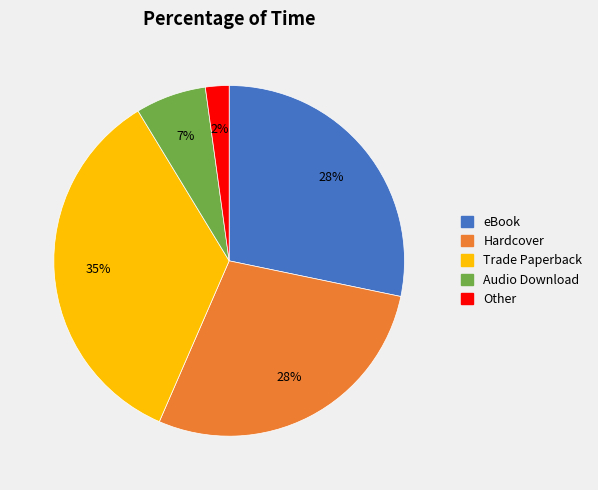

To the nearest percent, what percentage of the pie is Other?

2%